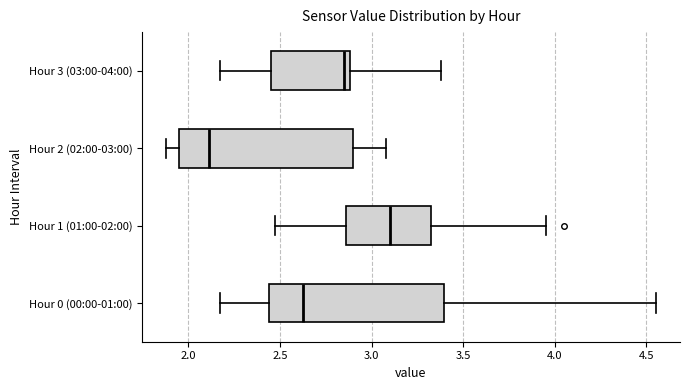

Where is the right edge of the box for Hour 0 (00:00-01:00) on the x-axis? The values are not printed on the chart, so give them approximately, as read against the axis.

3.40